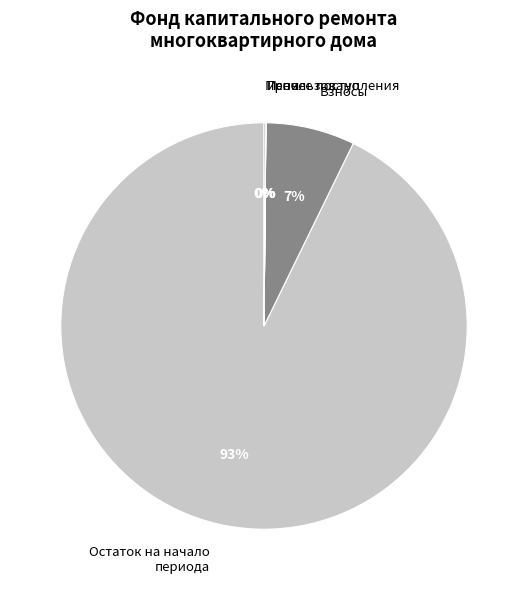

Is Остаток на начало периода the majority of the pie?

Yes